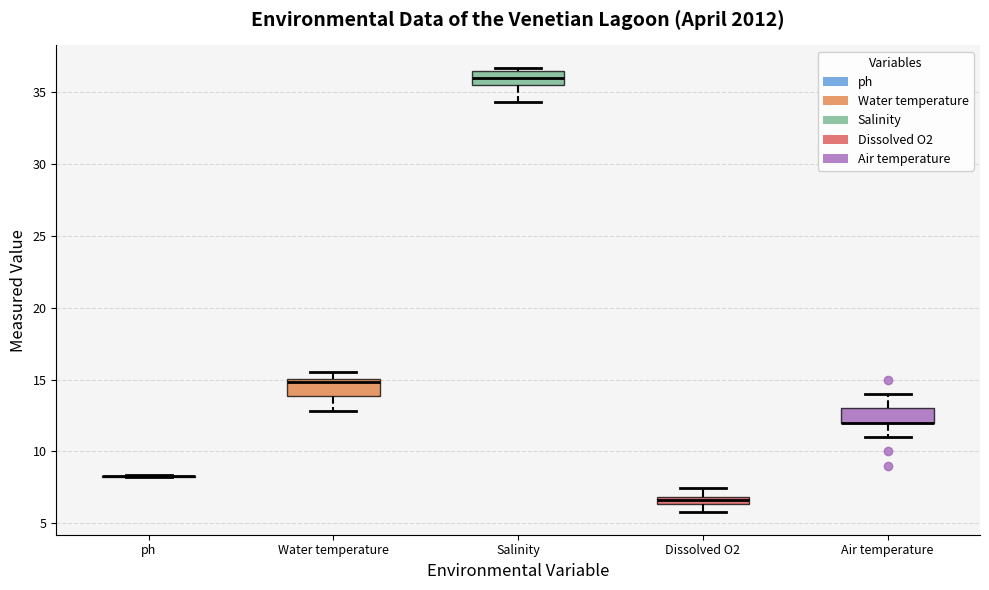

Where is the lower edge of the box for Dissolved O2 on the y-axis? The values are not printed on the chart, so give them approximately, as read against the axis.

6.5